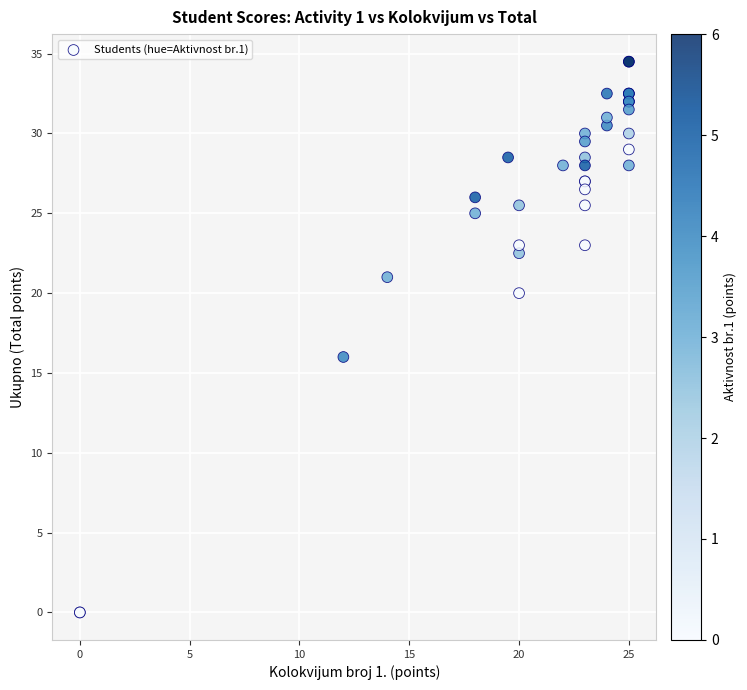

What Y value in the scatter plot is closest to 17?

16.0